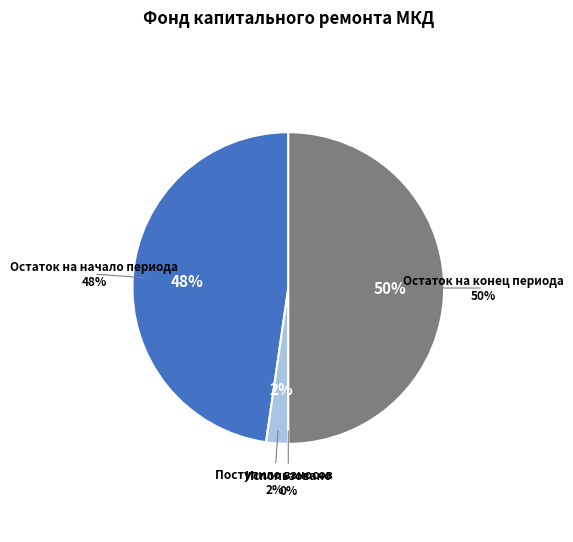

Do Поступило взносов and Остаток на конец периода together represent more than half of the pie?

Yes